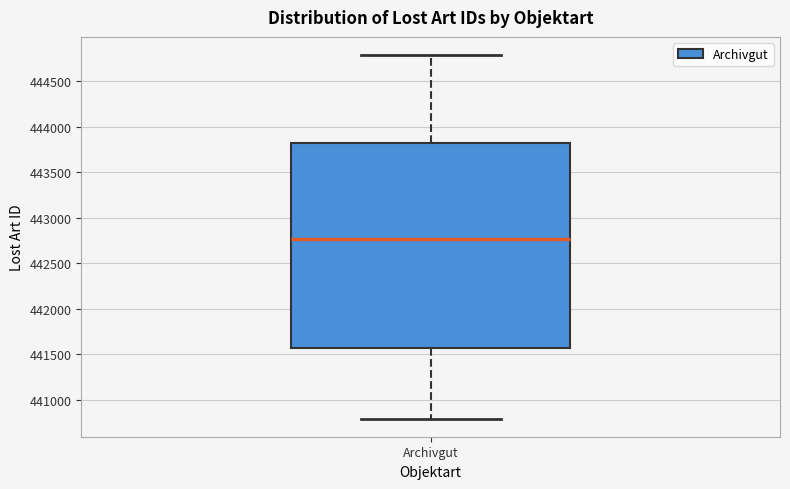

Where does the median line of the box for Archivgut sit on the y-axis? The values are not printed on the chart, so give them approximately, as read against the axis.

442750